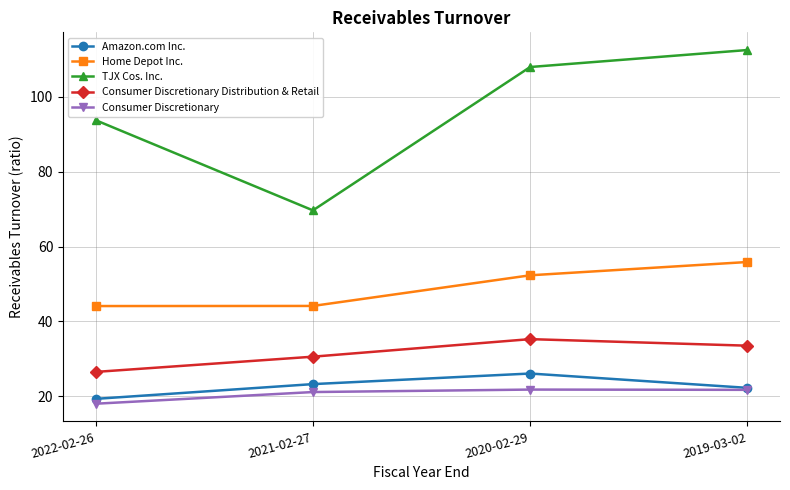

What is the label of the 3rd point from the right?

2021-02-27